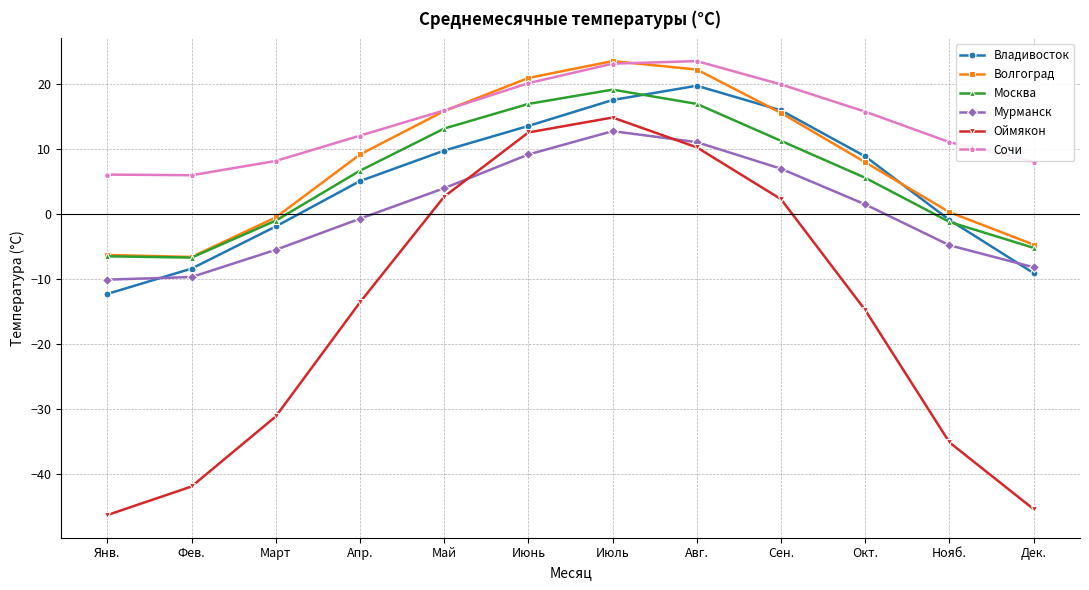

Does the chart have visible grid lines?

Yes